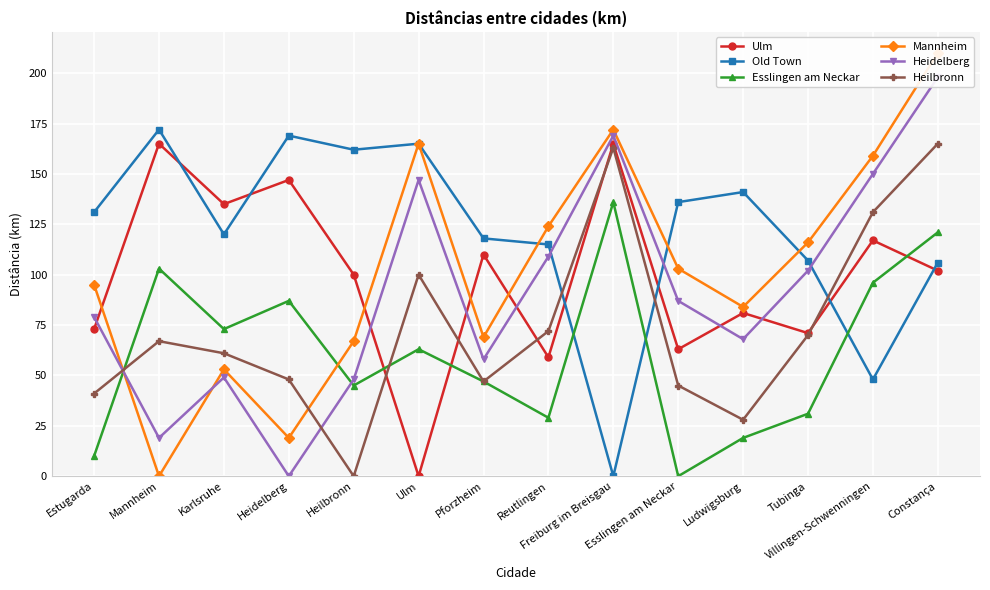

How many values in Ulm are above zero?

13